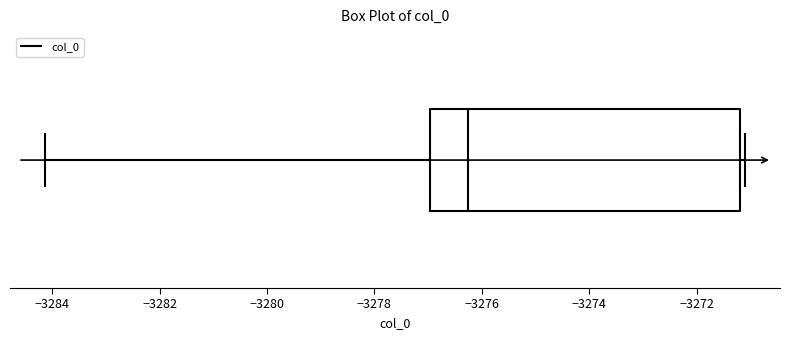

Where does the left whisker of the box end on the x-axis? The values are not printed on the chart, so give them approximately, as read against the axis.

-3284.2